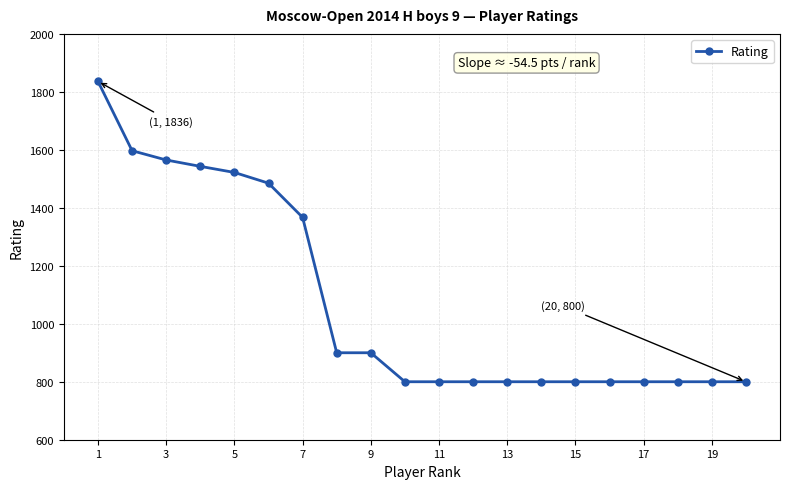

What is the difference between the maximum and minimum values?

1036